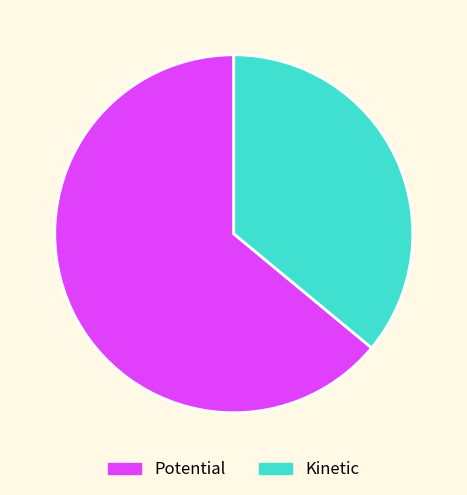

Is there any slice that represents more than half of the pie?

Yes